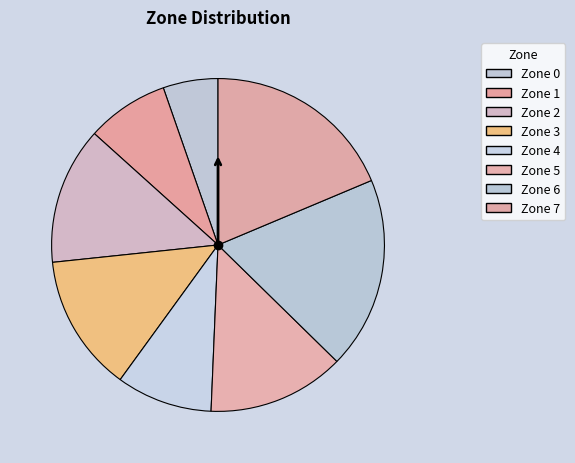

To the nearest percent, what portion does Zone 4 represent?

9%